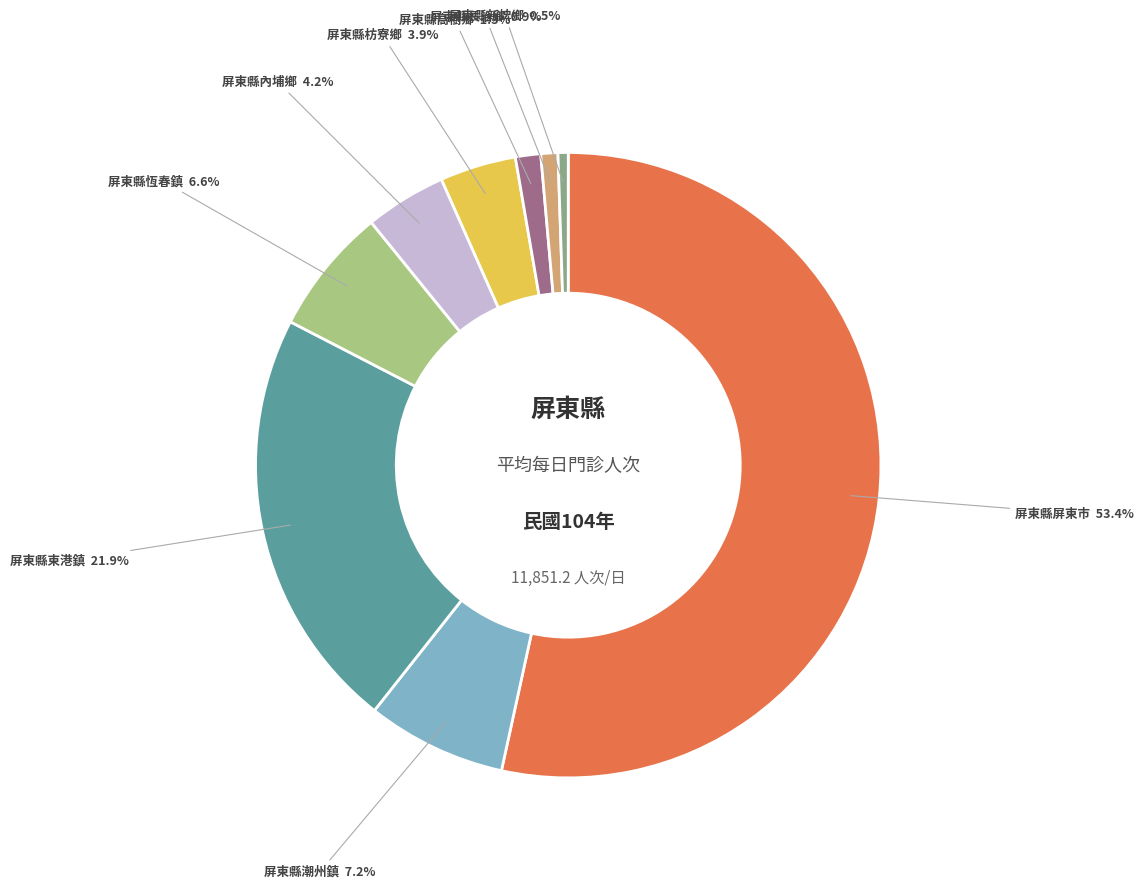

What is the majority slice?

屏東縣屏東市